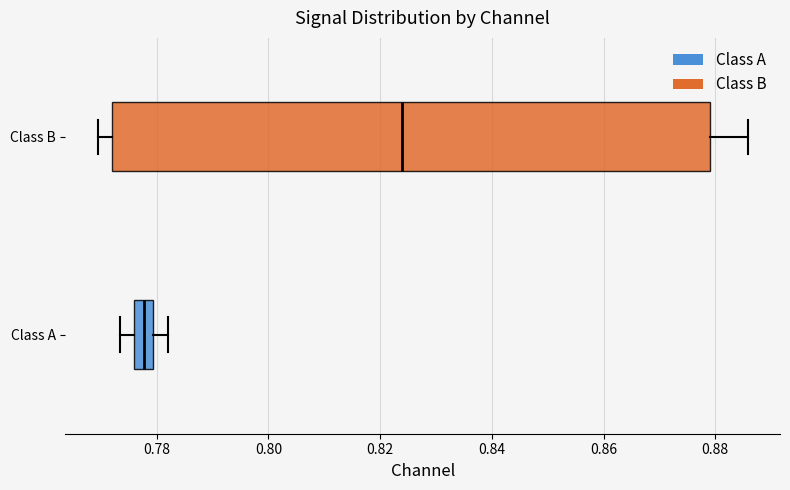

Comparing the boxes themselves (not the whiskers), which one is the widest?

Class B